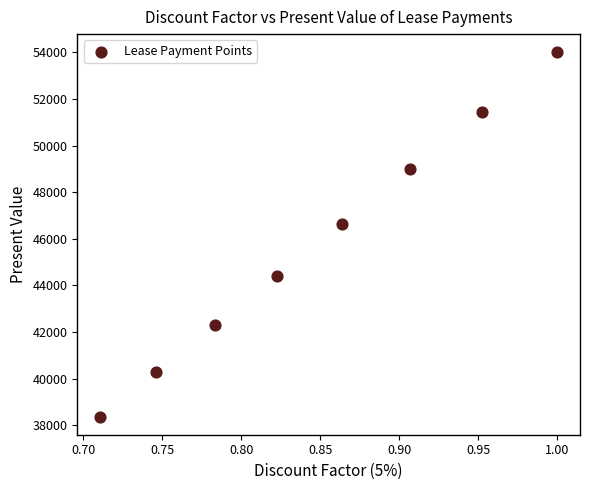

What Y value in the scatter plot is closest to 46188?

46647.2